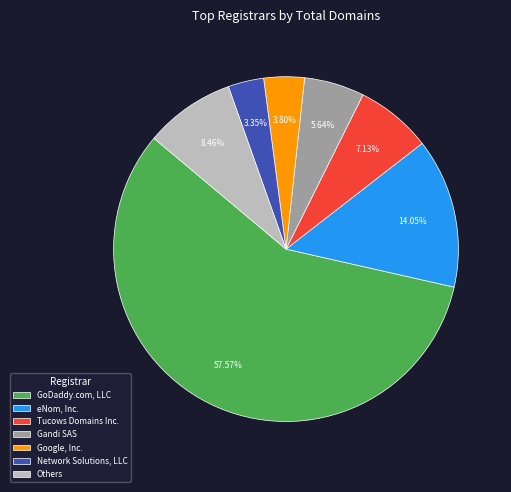

What is the ratio of the value at Google, Inc. to the value at Gandi SAS?

0.7